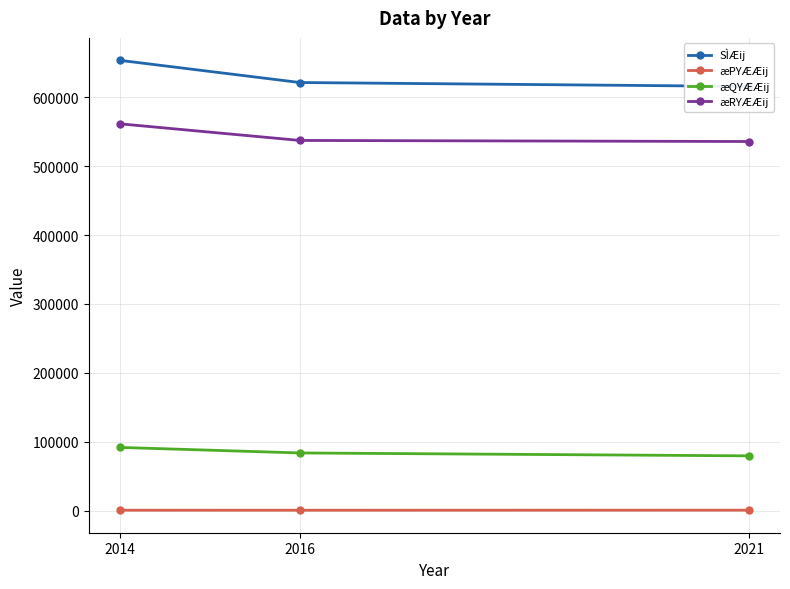

What is the average value of the æQYÆÆij series?

84927